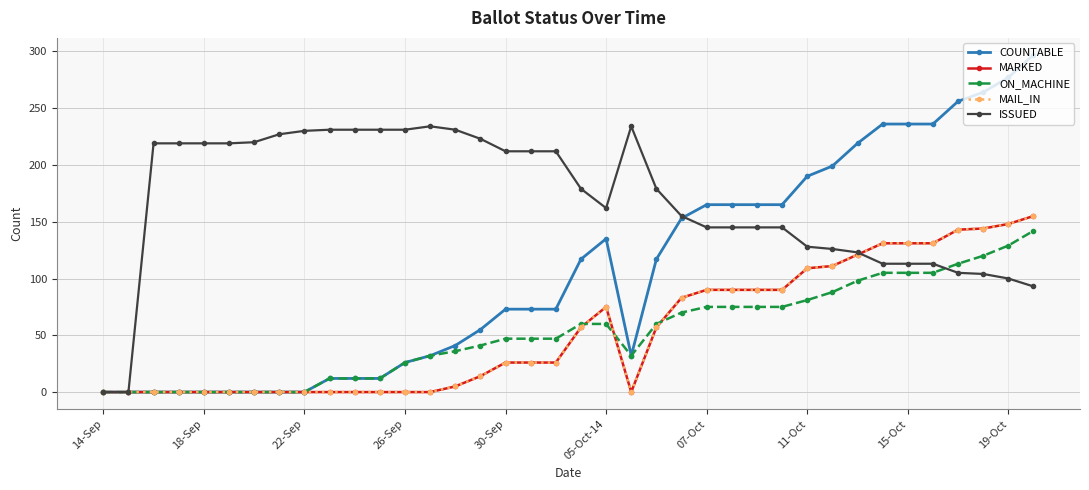

Which series has the largest total across all categories?

ISSUED